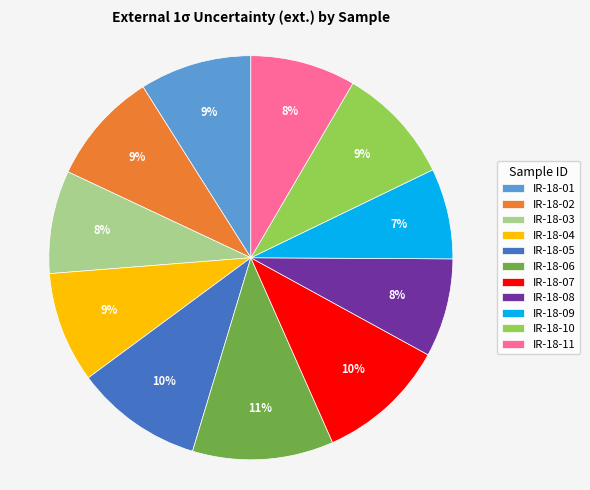

What is the smallest slice in the pie chart?

IR-18-09